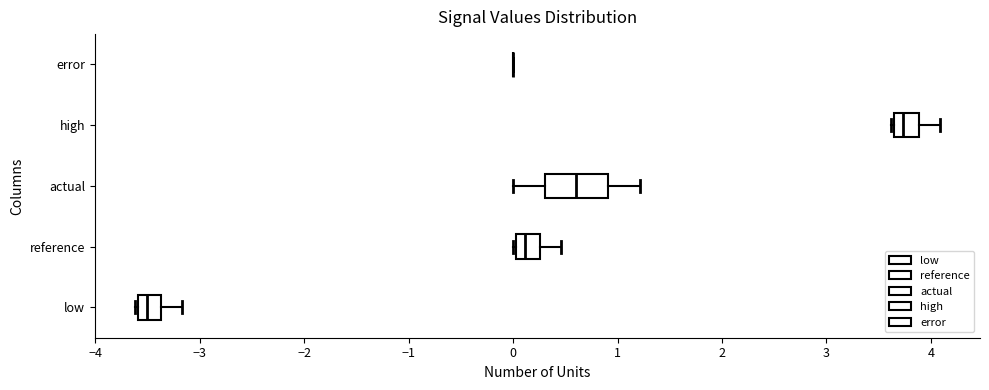

Reading bottom to top, read every box against the x-axis: the position of its median line, the range the box covers, and the ends of its whiskers. The values are not printed on the chart, so give them approximately, as read against the axis.

low: median -3.5, box -3.6 to -3.4, whiskers -3.6 to -3.2
reference: median 0.1, box 0.0 to 0.3, whiskers 0.0 to 0.5
actual: median 0.6, box 0.3 to 0.9, whiskers 0.0 to 1.2
high: median 3.7, box 3.6 to 3.9, whiskers 3.6 to 4.1
error: box collapsed to a line at 0.0, whiskers 0.0 to 0.0